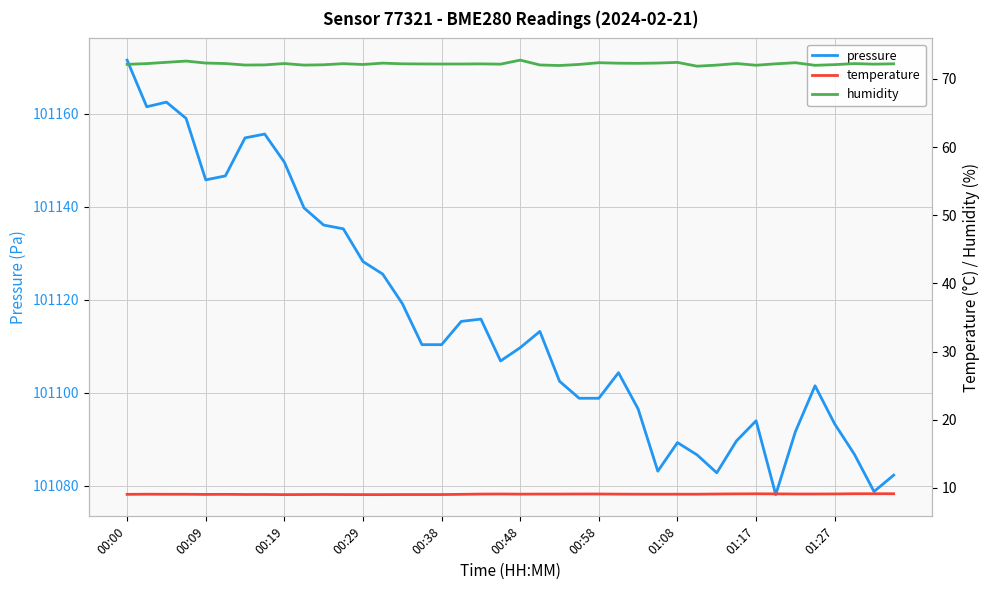

True or false: humidity and pressure cross at least once.

False